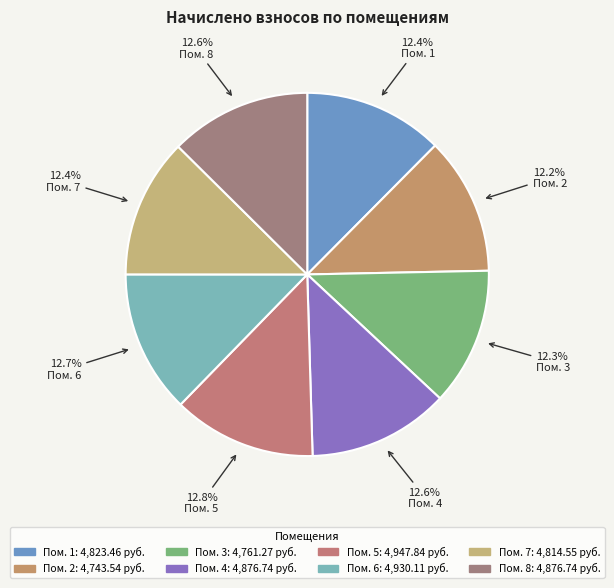

Count the number of slices in the pie.

8